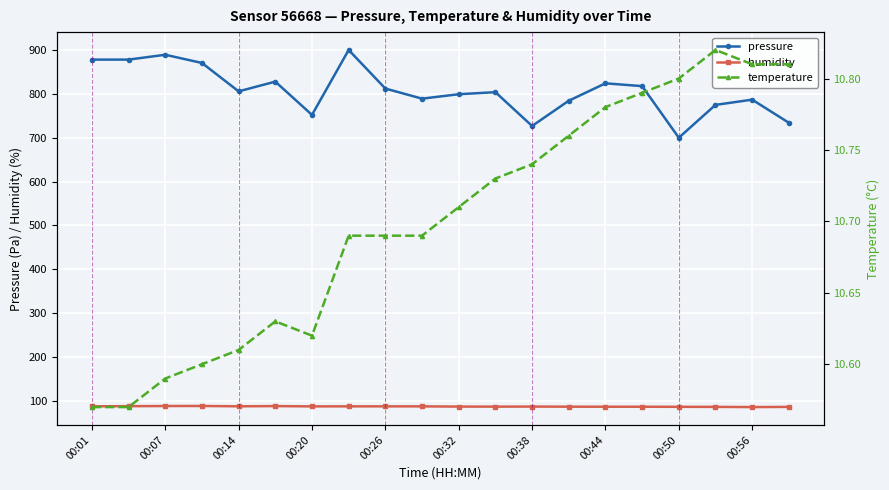

The value of humidity at 00:26 is 87.8. True or false?

True